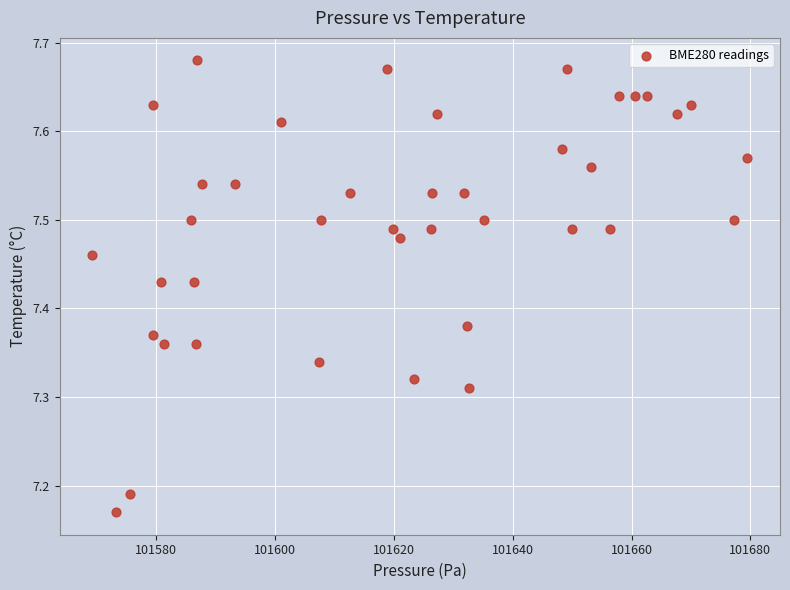

What is the range of X values (max minus min)?

110.2